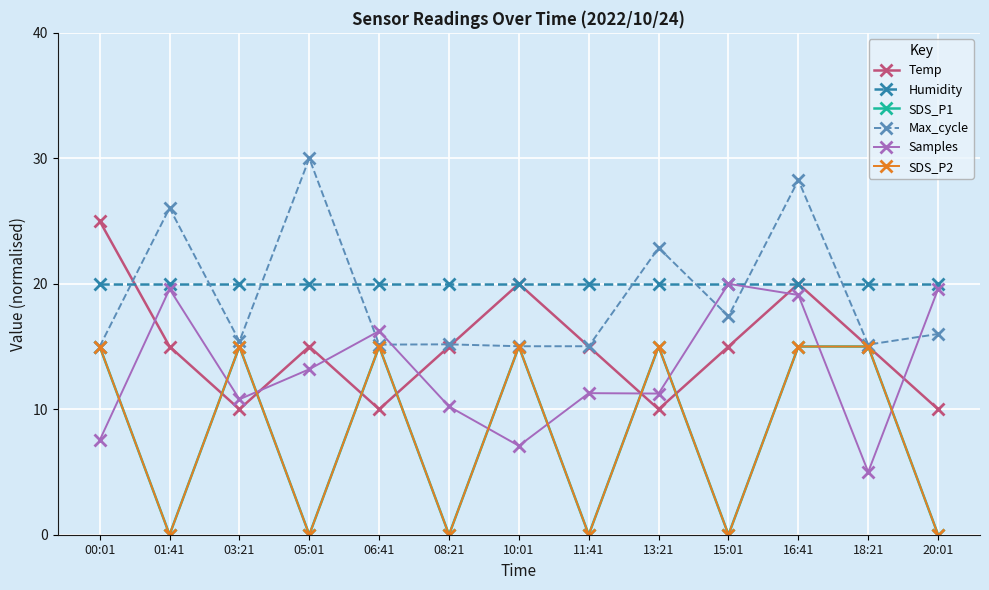

What is the label of the 6th point from the left?

08:21